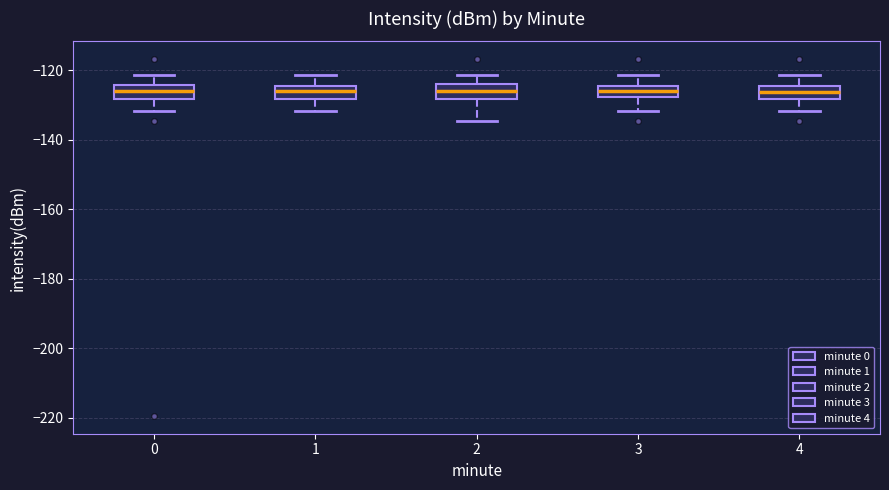

Reading left to right, transcribe this box plot: for each box, give where its median line is, the range the box spans, and where its two whiskers end, as read against the y-axis. The values are not printed on the chart, so give them approximately, as read against the axis.

0: median -126, box -128 to -124, whiskers -132 to -122
1: median -126, box -128 to -124, whiskers -132 to -122
2: median -126, box -128 to -124, whiskers -134 to -122
3: median -126, box -128 to -124, whiskers -132 to -122
4: median -126, box -128 to -124, whiskers -132 to -122